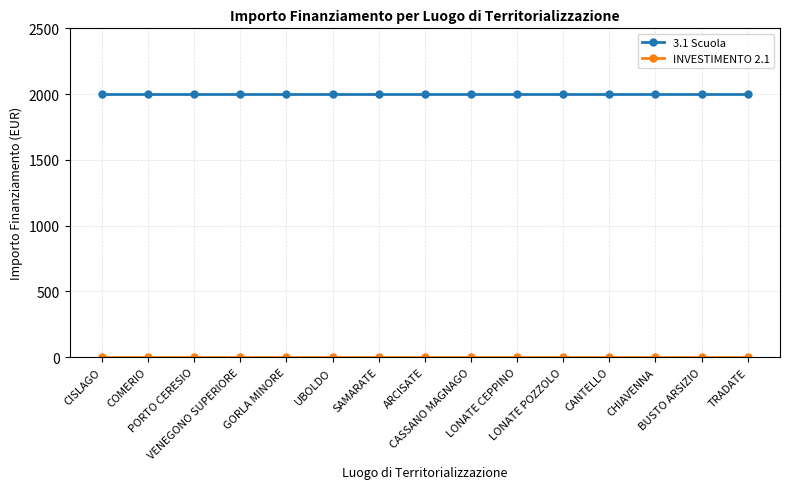

True or false: 3.1 Scuola has a value of 711.1 at CHIAVENNA.

False